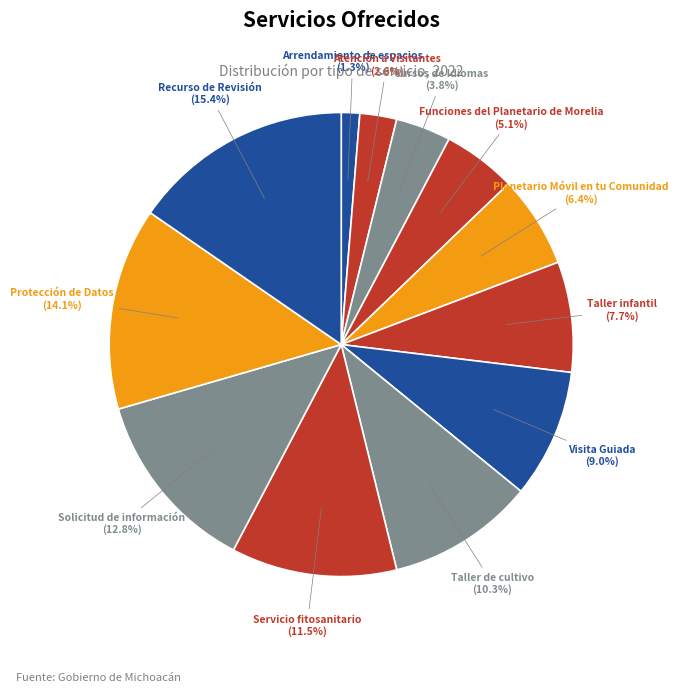

True or false: Recurso de Revisión accounts for 15% of the total.

True